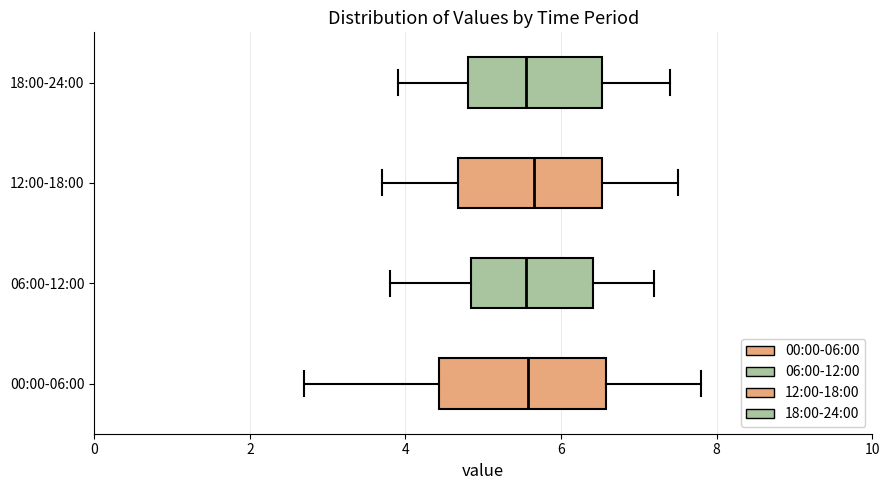

Reading bottom to top, transcribe this box plot: for each box, give where its median line is, the range the box spans, and where its two whiskers end, as read against the x-axis. The values are not printed on the chart, so give them approximately, as read against the axis.

00:00-06:00: median 5.6, box 4.4 to 6.6, whiskers 2.8 to 7.8
06:00-12:00: median 5.6, box 4.8 to 6.4, whiskers 3.8 to 7.2
12:00-18:00: median 5.6, box 4.6 to 6.6, whiskers 3.8 to 7.6
18:00-24:00: median 5.6, box 4.8 to 6.6, whiskers 4.0 to 7.4